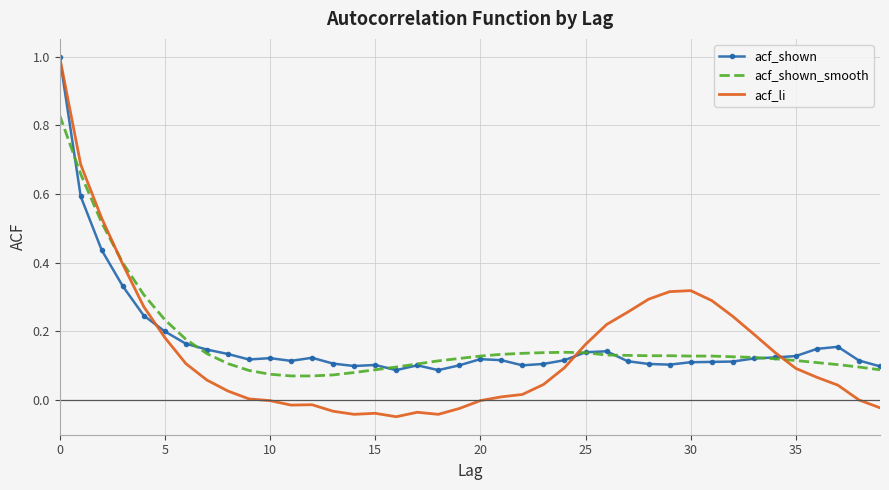

What is the sum of all acf_li values?

5.7